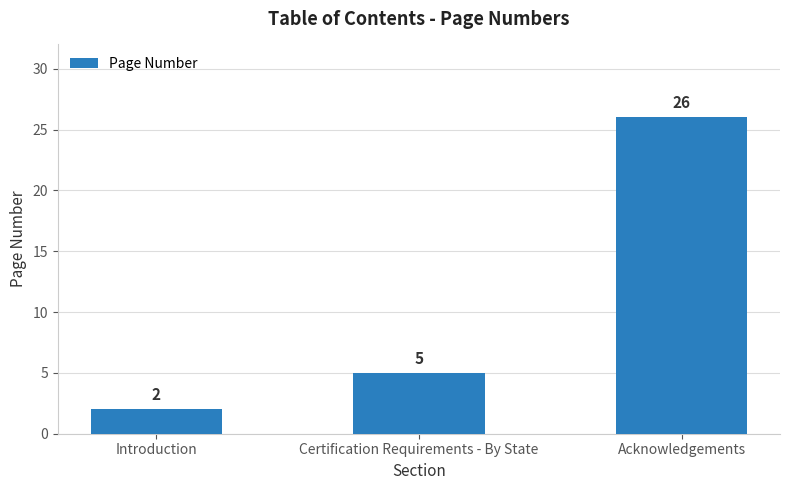

What is the ratio of the value at Certification Requirements - By State to the value at Introduction?

2.5